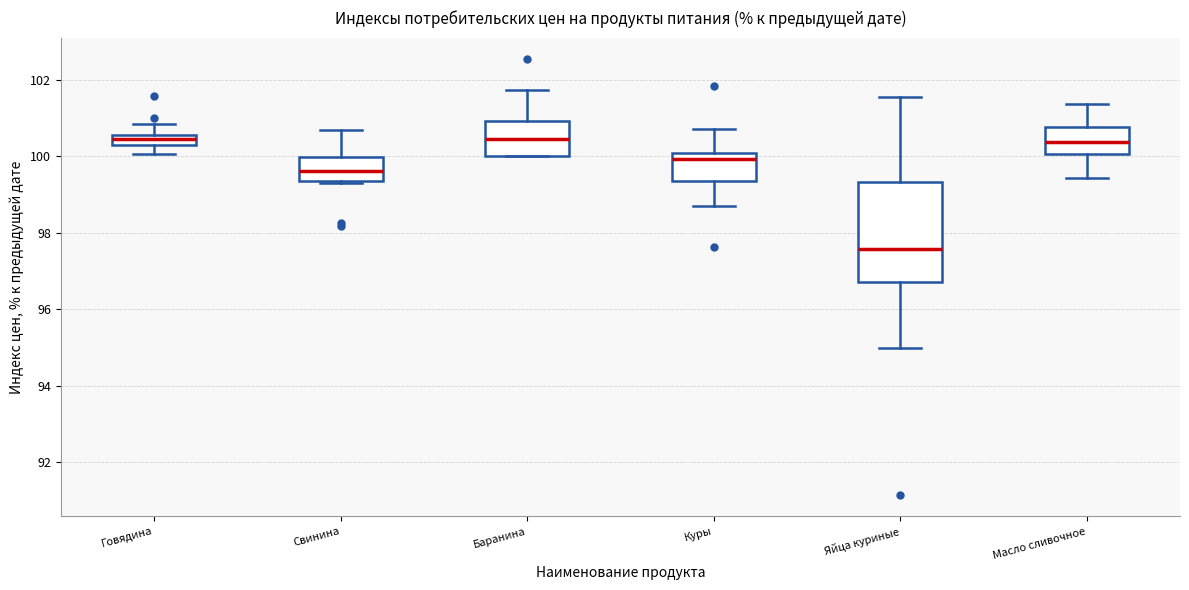

Which box has the lowest median line?

Яйца куриные